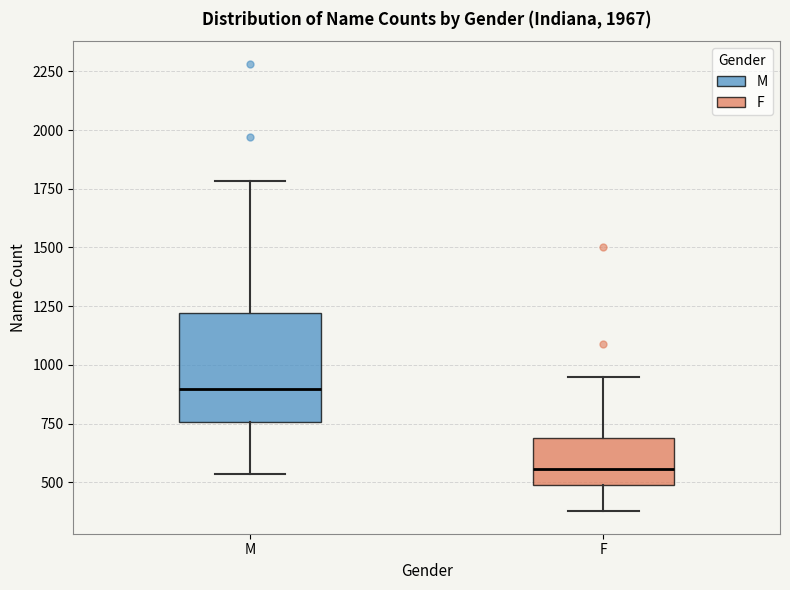

Where does the lower whisker of the box for M end on the y-axis? The values are not printed on the chart, so give them approximately, as read against the axis.

550